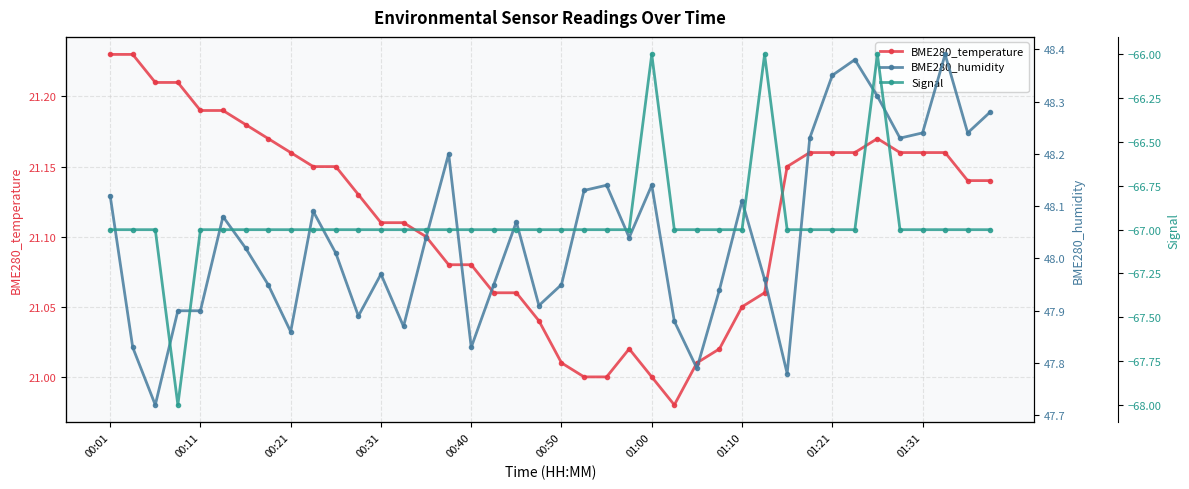

How many values in the BME280_humidity series are below 48?

18